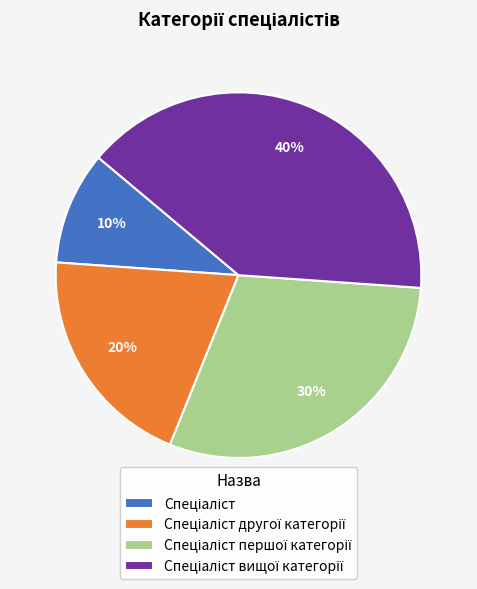

To the nearest percent, what is the average slice percentage?

25%